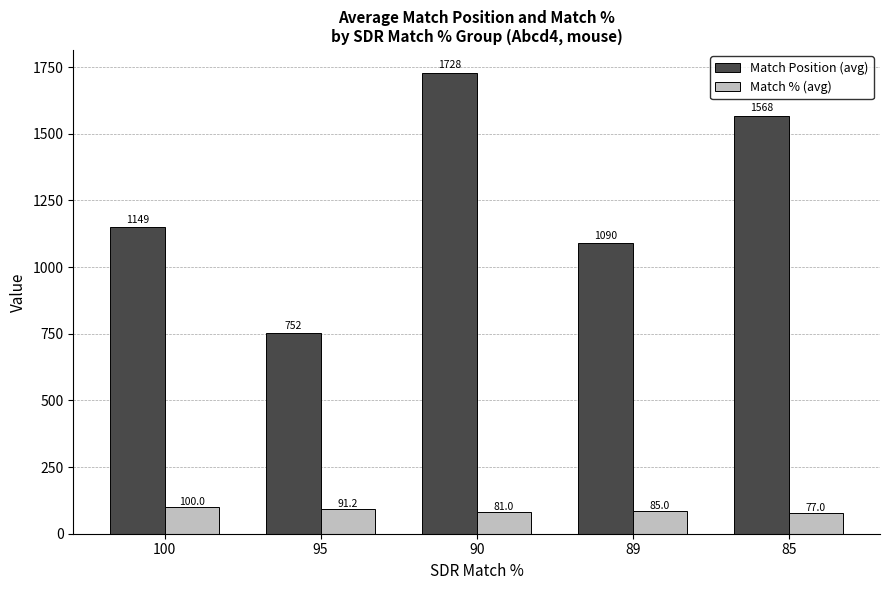

True or false: Match % (avg) has a value of 21.5 at 90.

False